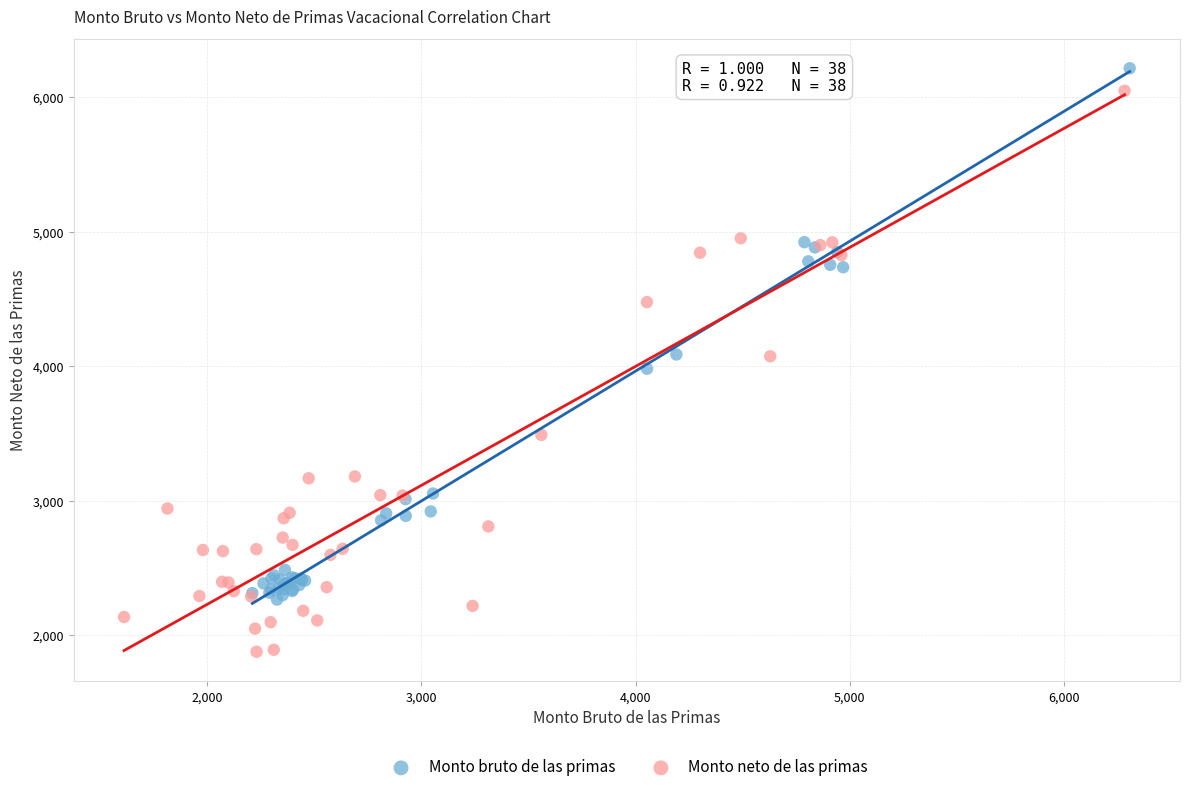

Which series has the widest spread of Y values?

Monto neto de las primas